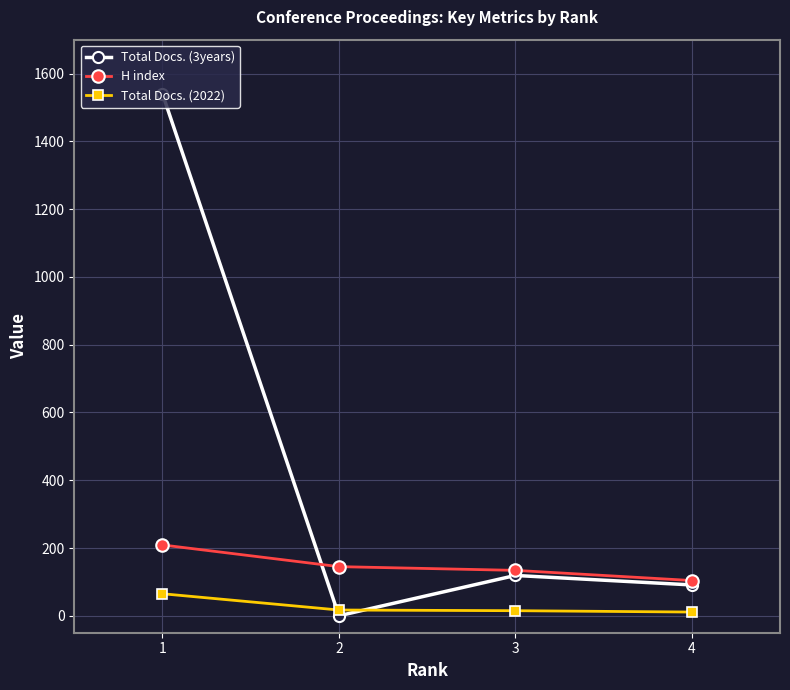

How many lines are shown in the chart?

3